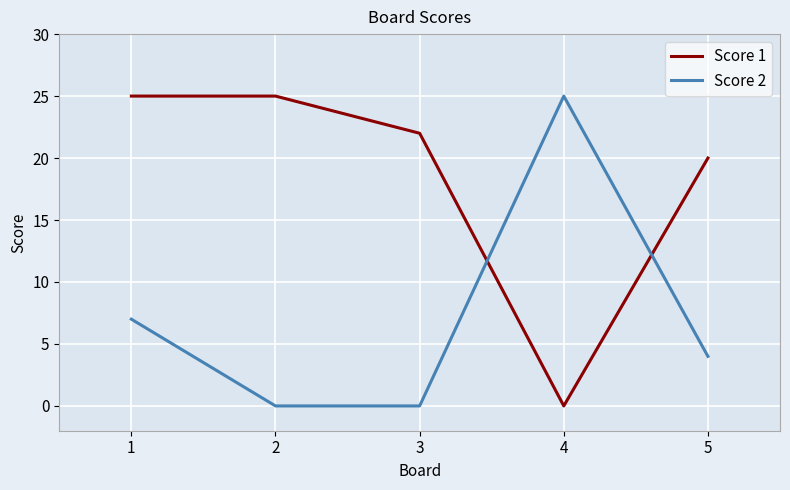

What is the total value across all series at 2?

25